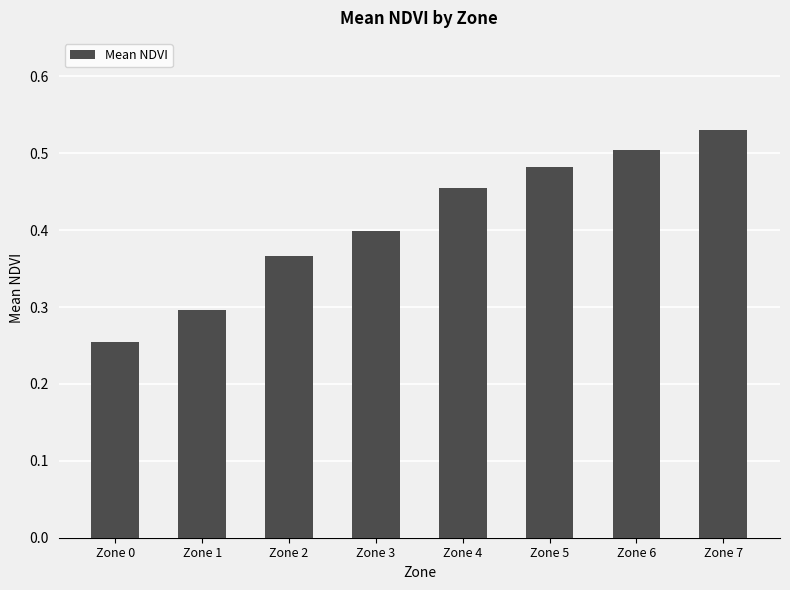

The chart shows a value of 0.4 at Zone 3. True or false?

True